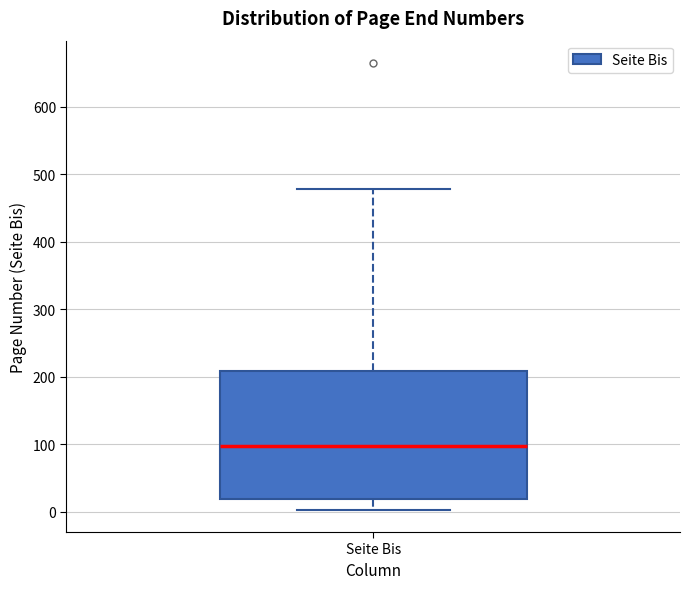

Where is the upper edge of the box for Seite Bis on the y-axis? The values are not printed on the chart, so give them approximately, as read against the axis.

210